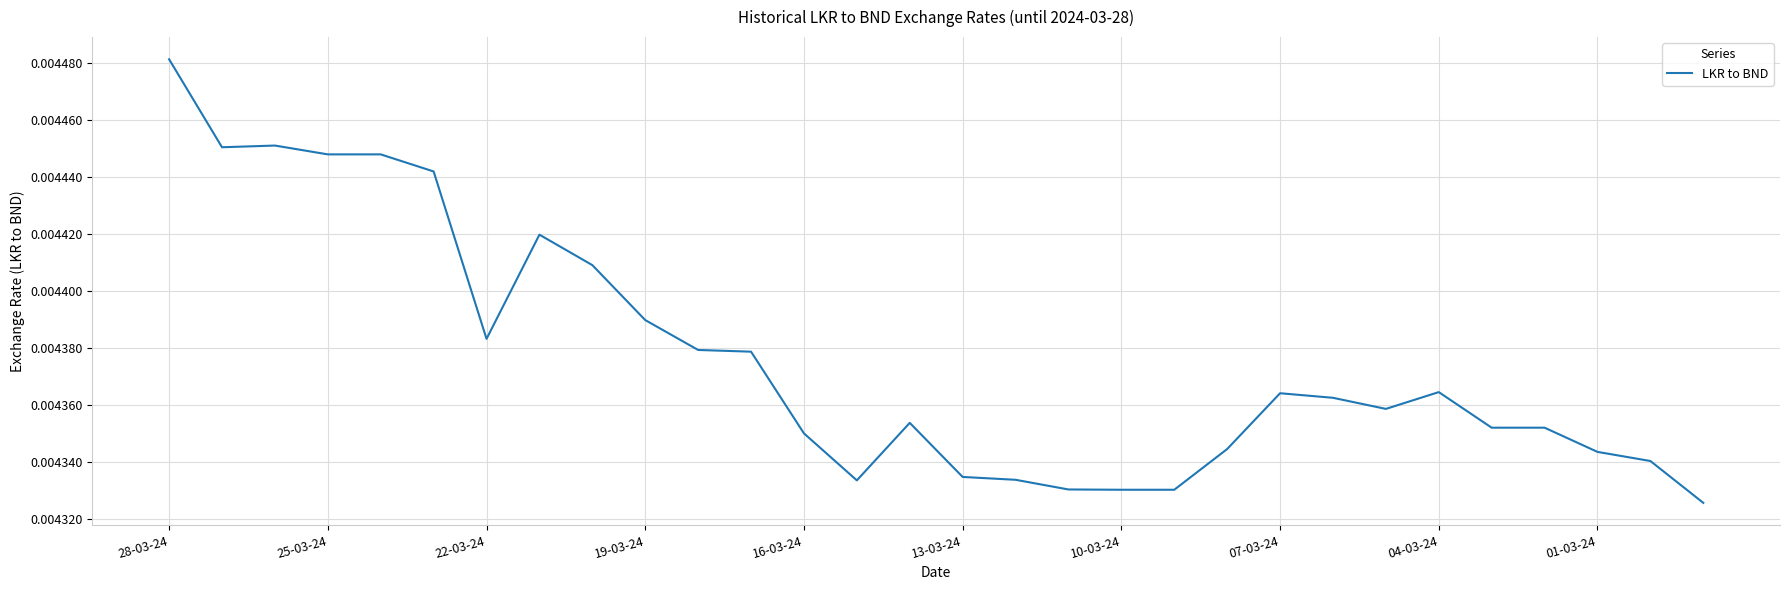

Which category has the highest value across all series?

28-03-24